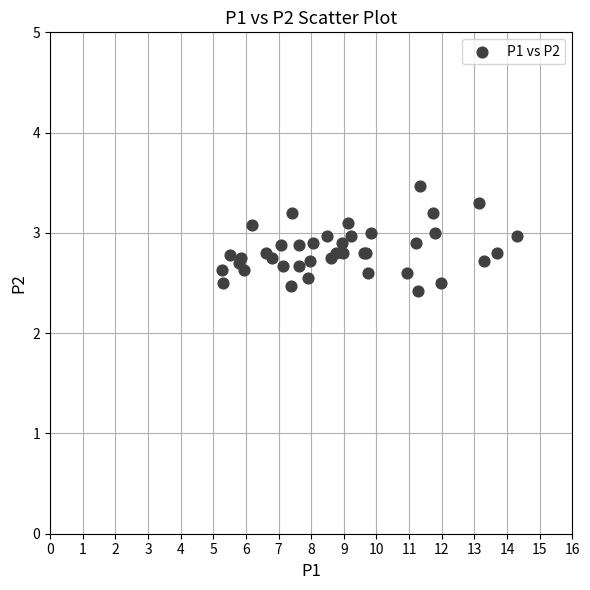

What Y value in the scatter plot is closest to 2?

2.4